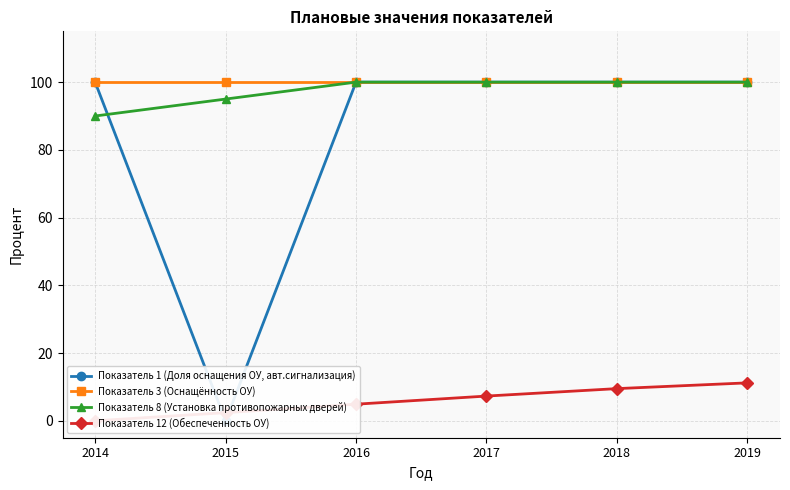

Which series has the largest total across all categories?

Показатель 3 (Оснащённость ОУ)